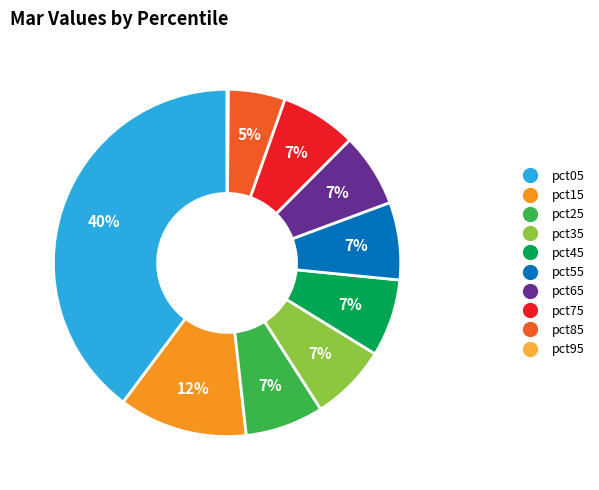

Is pct45 the majority of the pie?

No